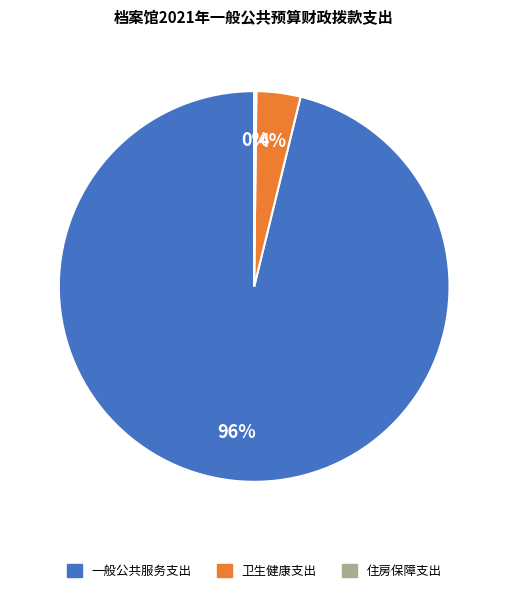

To the nearest percent, what is the combined percentage of 一般公共服务支出 and 卫生健康支出?

100%